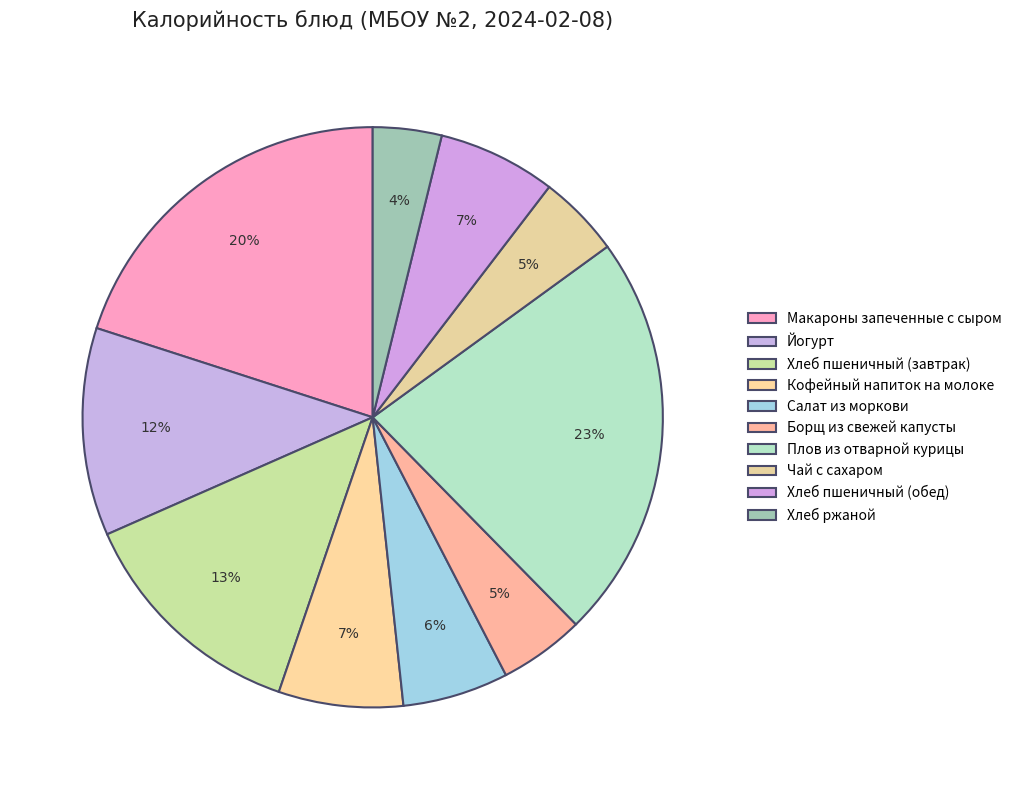

Does Хлеб пшеничный (завтрак) account for over 50% of the chart?

No